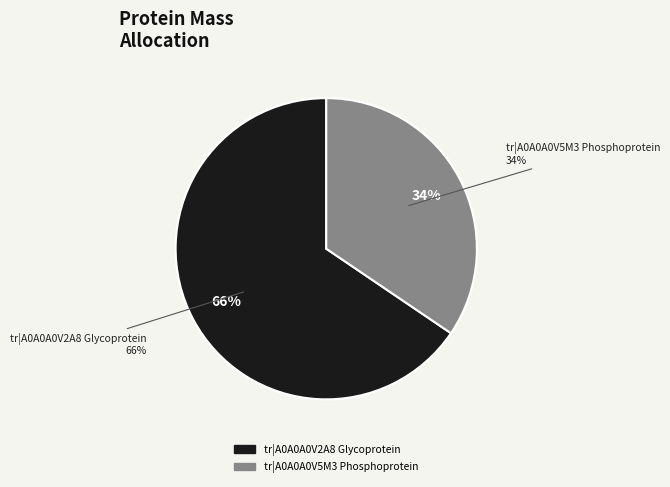

What is the change in value from tr|A0A0A0V2A8 Glycoprotein to tr|A0A0A0V5M3 Phosphoprotein?

-29980.5